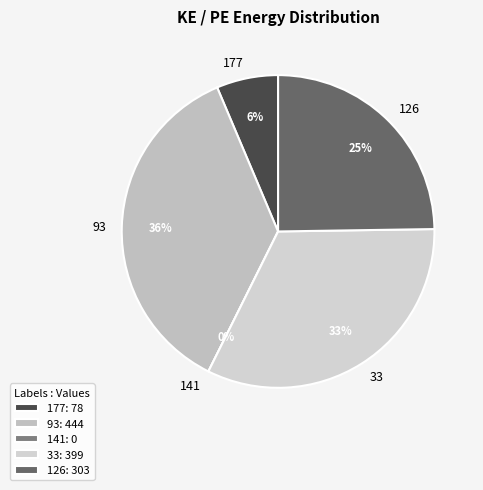

Does 177 represent more than half of the total?

No